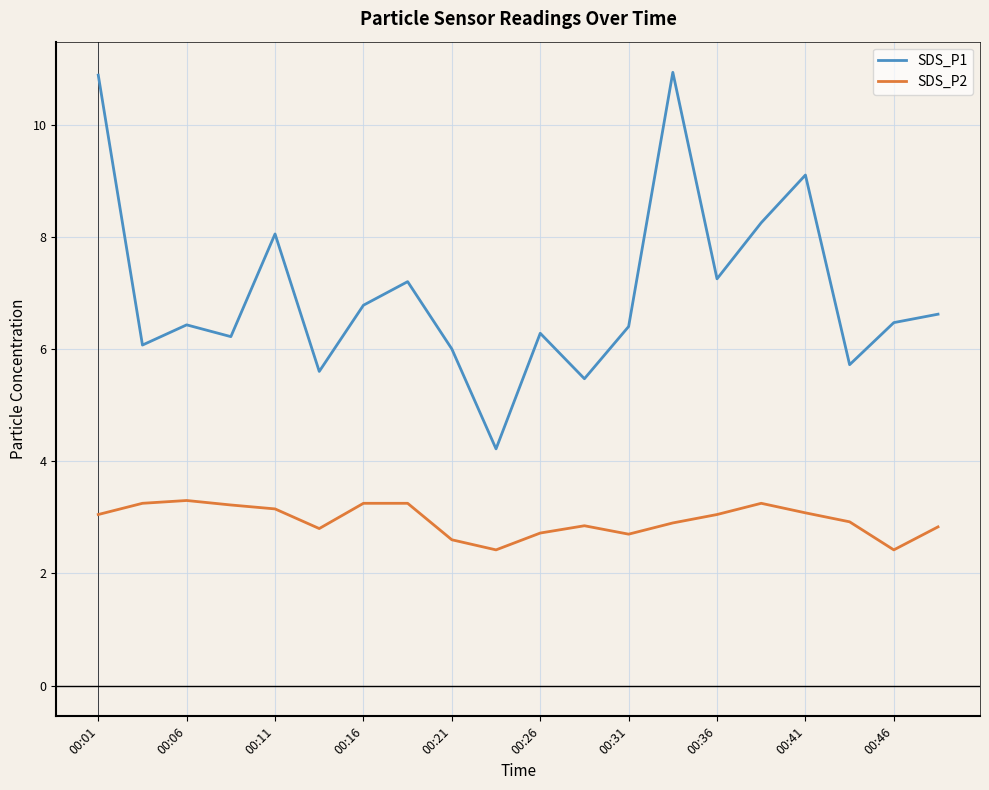

Which series has the largest range (max minus min)?

SDS_P1